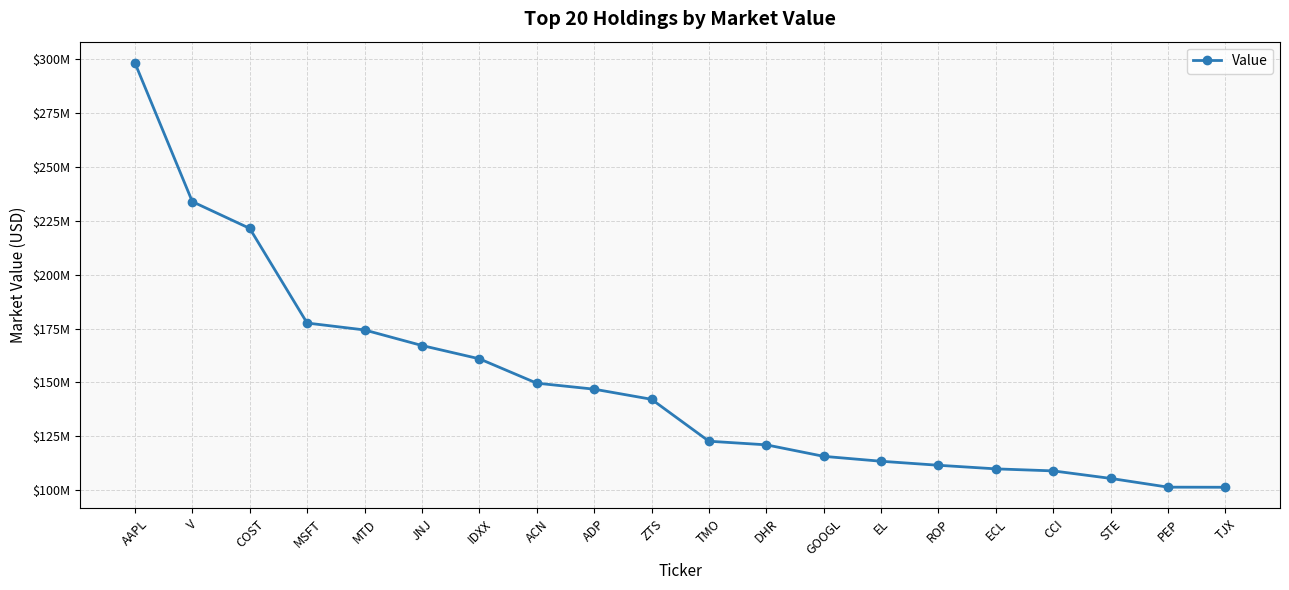

Is this an area chart (filled region under the line)?

No